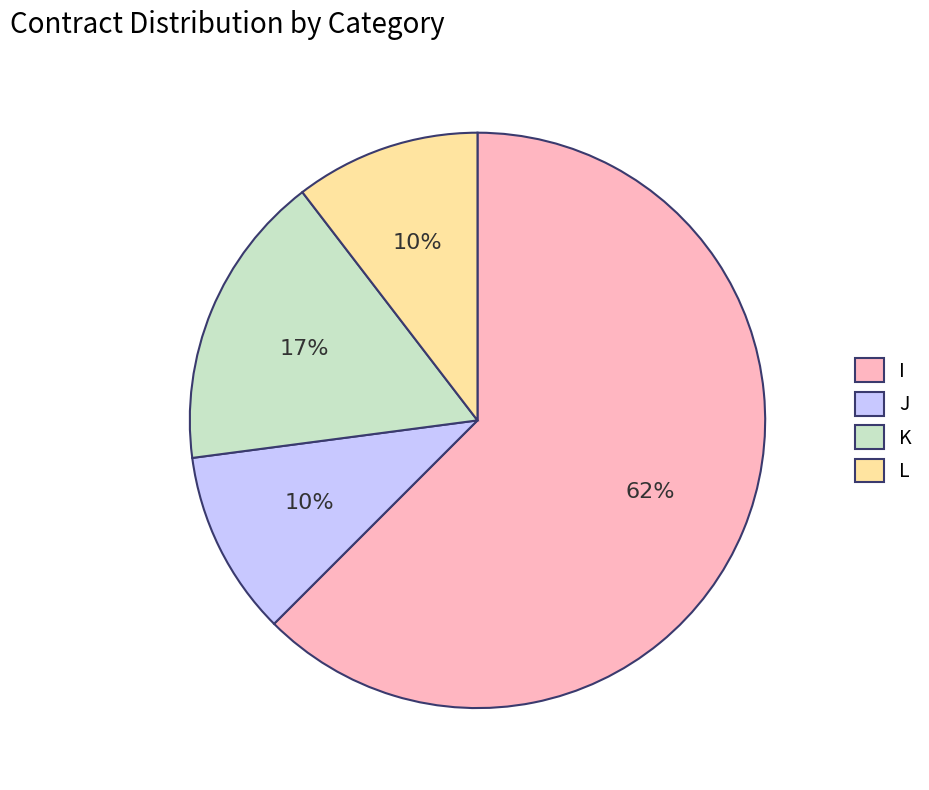

Combined, do I and L account for over 50%?

Yes